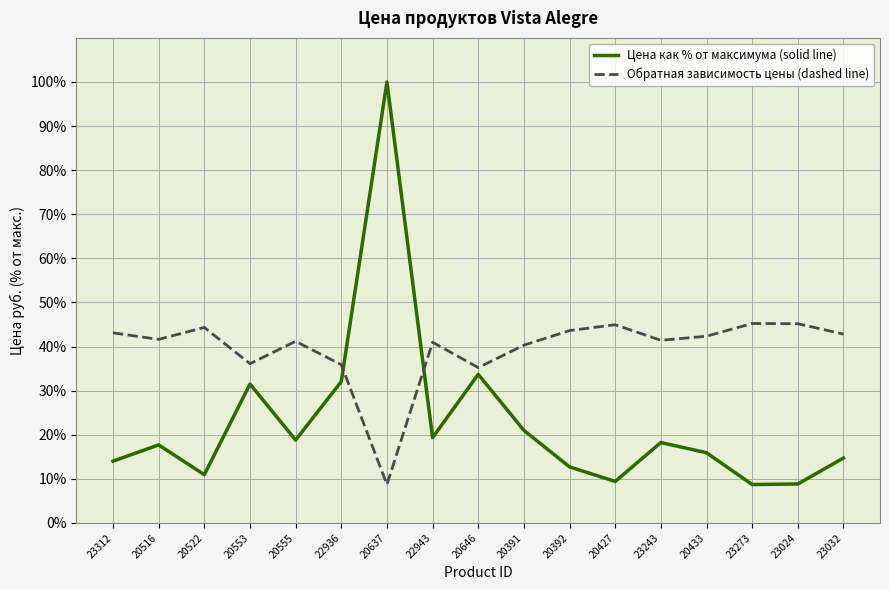

Which series has the widest spread of values?

Цена как % от максимума (solid line)